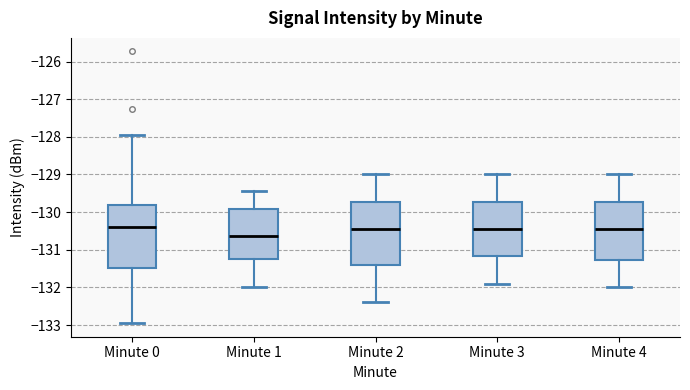

Reading left to right, read every box against the y-axis: the position of its median line, the range the box covers, and the ends of its whiskers. The values are not printed on the chart, so give them approximately, as read against the axis.

Minute 0: median -130.4, box -131.5 to -129.8, whiskers -132.9 to -128.0
Minute 1: median -130.6, box -131.2 to -129.9, whiskers -132.0 to -129.4
Minute 2: median -130.4, box -131.4 to -129.7, whiskers -132.4 to -129.0
Minute 3: median -130.4, box -131.2 to -129.7, whiskers -131.9 to -129.0
Minute 4: median -130.4, box -131.3 to -129.7, whiskers -132.0 to -129.0